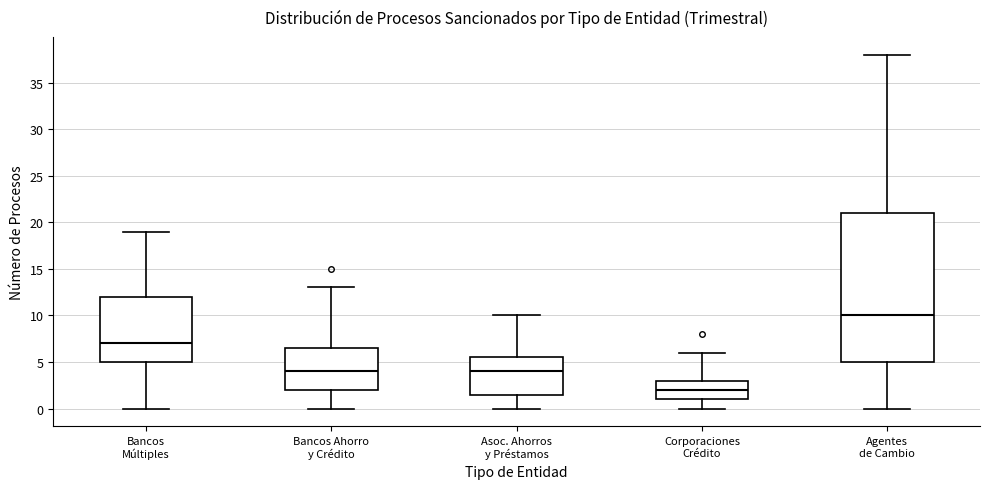

Reading left to right, read every box against the y-axis: the position of its median line, the range the box covers, and the ends of its whiskers. The values are not printed on the chart, so give them approximately, as read against the axis.

Bancos Múltiples: median 7.0, box 5.0 to 12.0, whiskers 0.0 to 19.0
Bancos Ahorro y Crédito: median 4.0, box 2.0 to 6.5, whiskers 0.0 to 13.0
Asoc. Ahorros y Préstamos: median 4.0, box 1.5 to 5.5, whiskers 0.0 to 10.0
Corporaciones Crédito: median 2.0, box 1.0 to 3.0, whiskers 0.0 to 6.0
Agentes de Cambio: median 10.0, box 5.0 to 21.0, whiskers 0.0 to 38.0